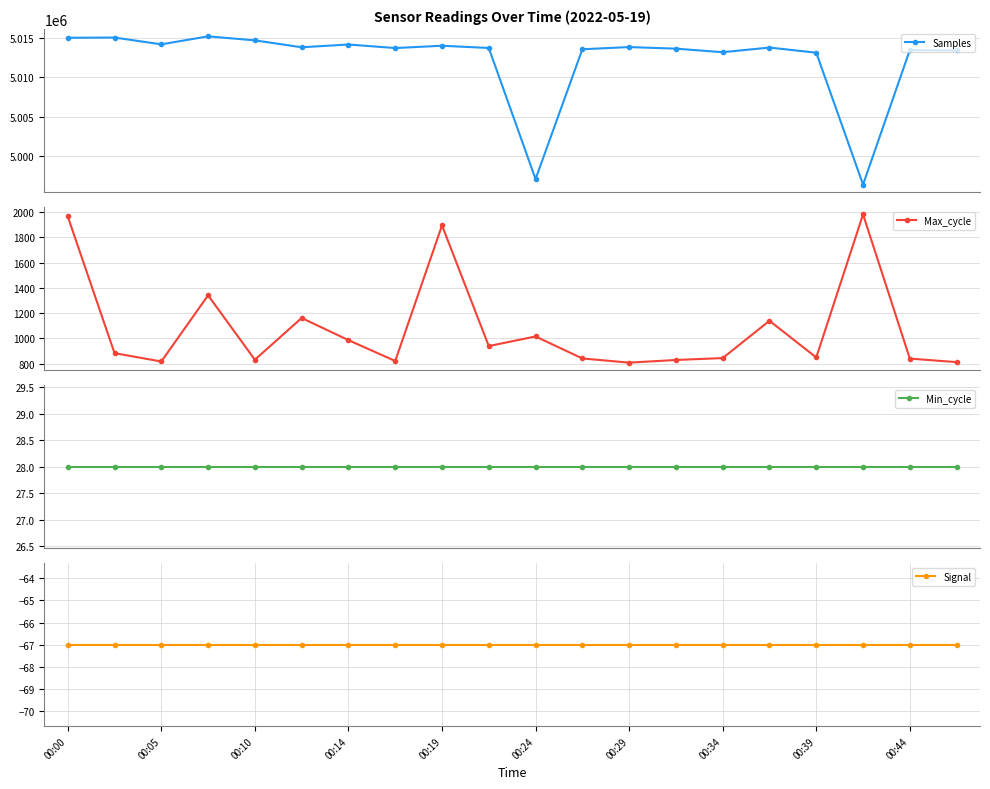

The value of Samples at 00:00 is 8831070. True or false?

False